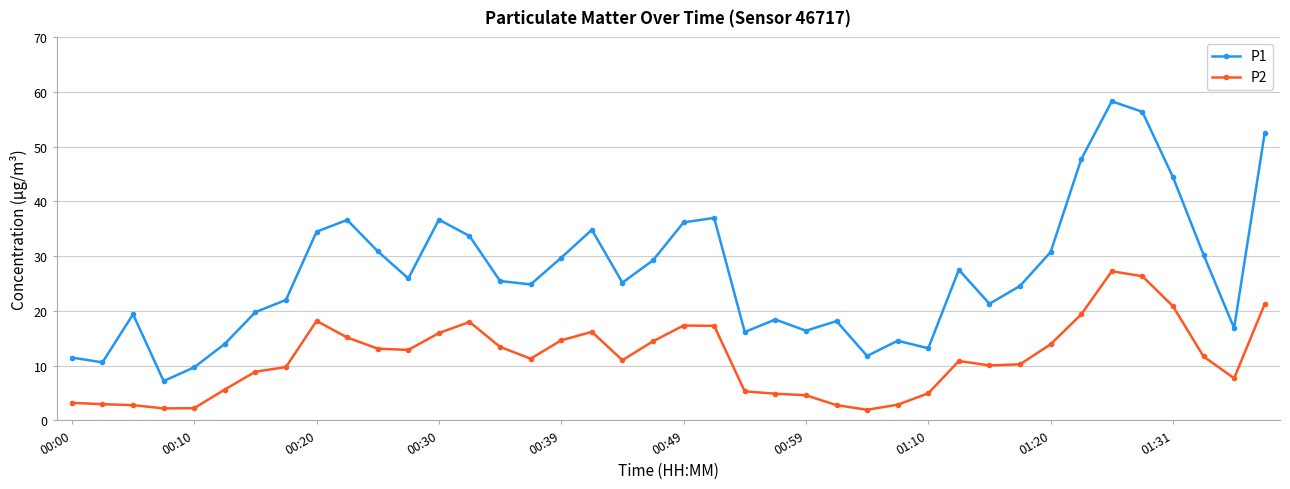

What is the value of the P2 point at the 29th from the left?

5.0